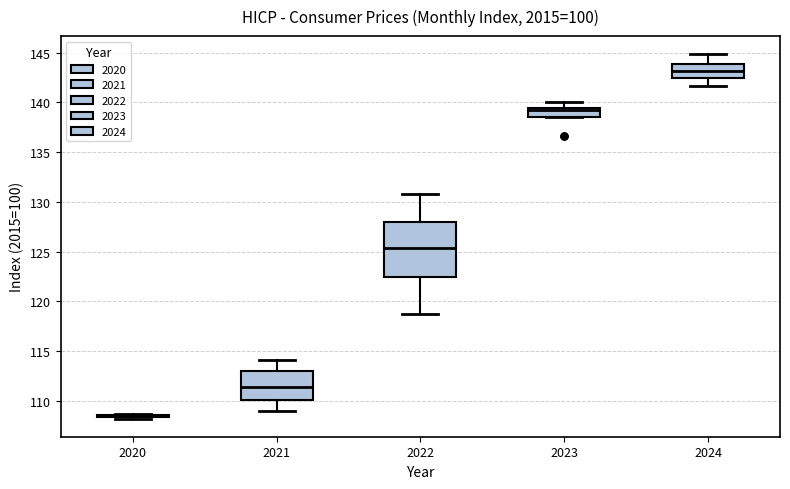

Reading left to right, read every box against the y-axis: the position of its median line, the range the box covers, and the ends of its whiskers. The values are not printed on the chart, so give them approximately, as read against the axis.

2020: box collapsed to a line at 108.5, whiskers 108.0 to 108.5
2021: median 111.5, box 110.0 to 113.0, whiskers 109.0 to 114.0
2022: median 125.5, box 122.5 to 128.0, whiskers 118.5 to 131.0
2023: median 139.5 (just below the box's upper edge), box 138.5 to 139.5, whiskers 138.5 to 140.0
2024: median 143.0, box 142.5 to 144.0, whiskers 141.5 to 145.0